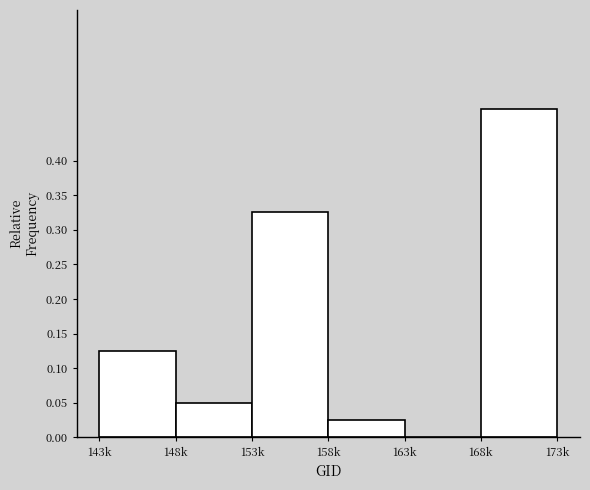

Which label corresponds to the largest value in the chart?

168k